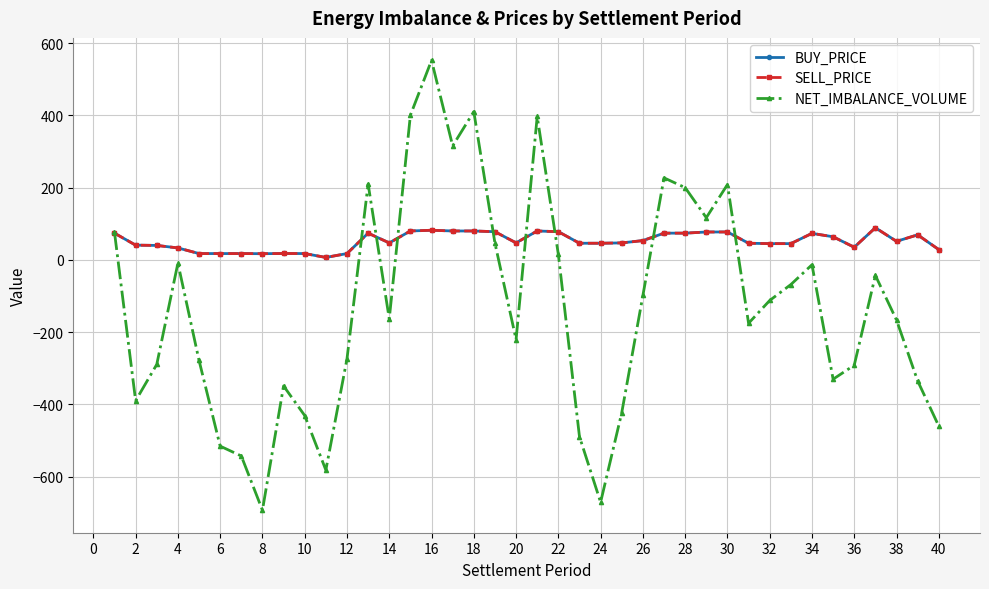

Where is the first local minimum for NET_IMBALANCE_VOLUME?

2